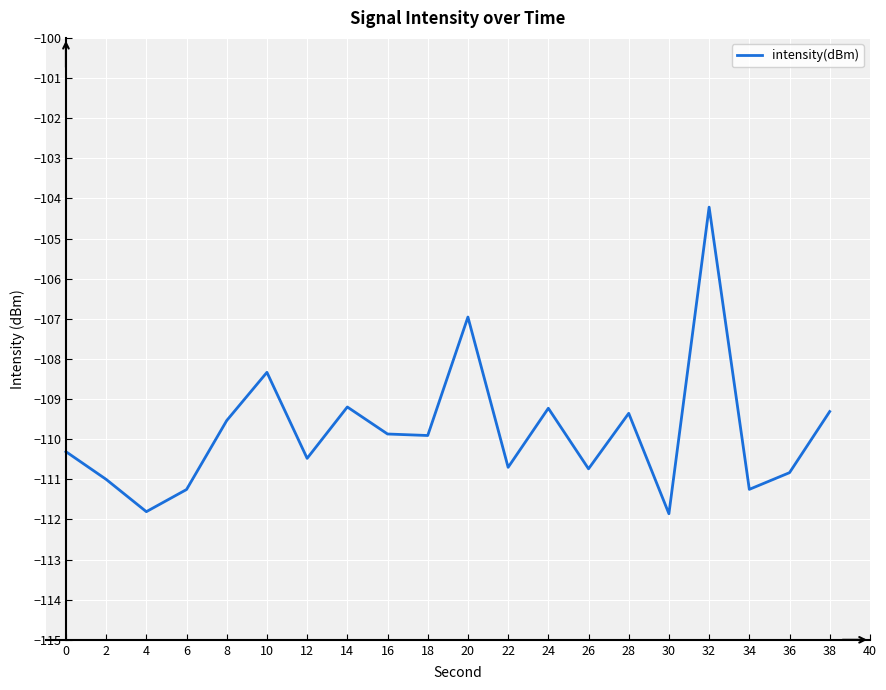

Count the number of categories in the chart.

20